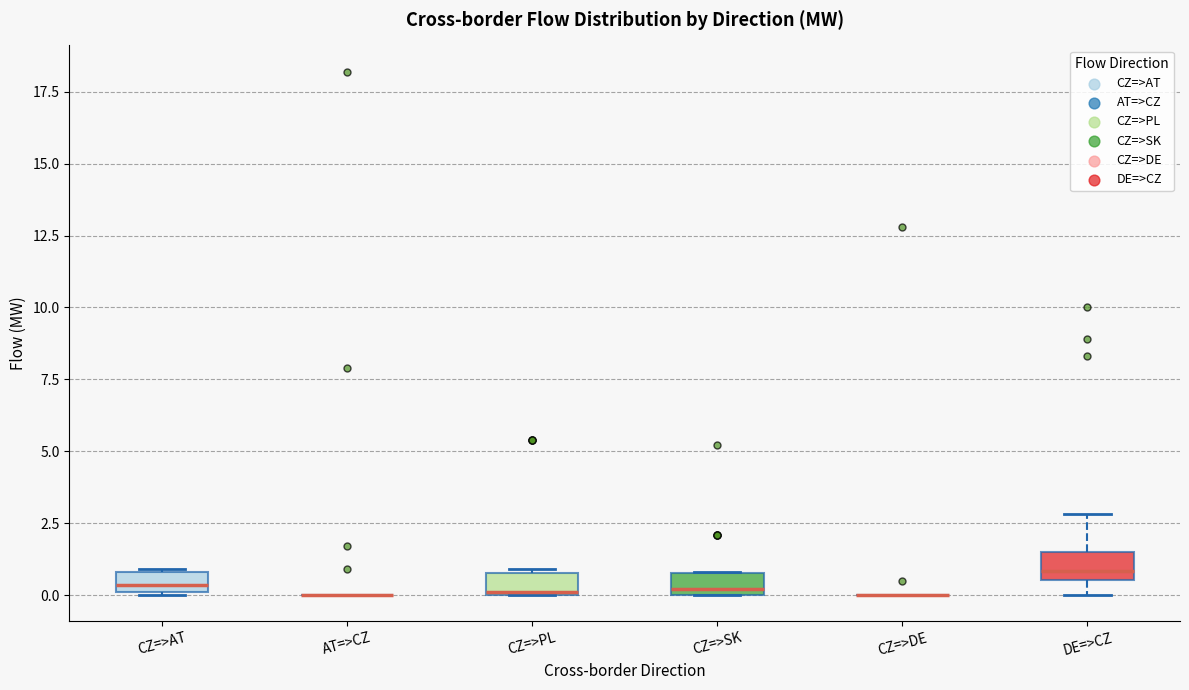

Where is the lower edge of the box for DE=>CZ on the y-axis? The values are not printed on the chart, so give them approximately, as read against the axis.

0.5